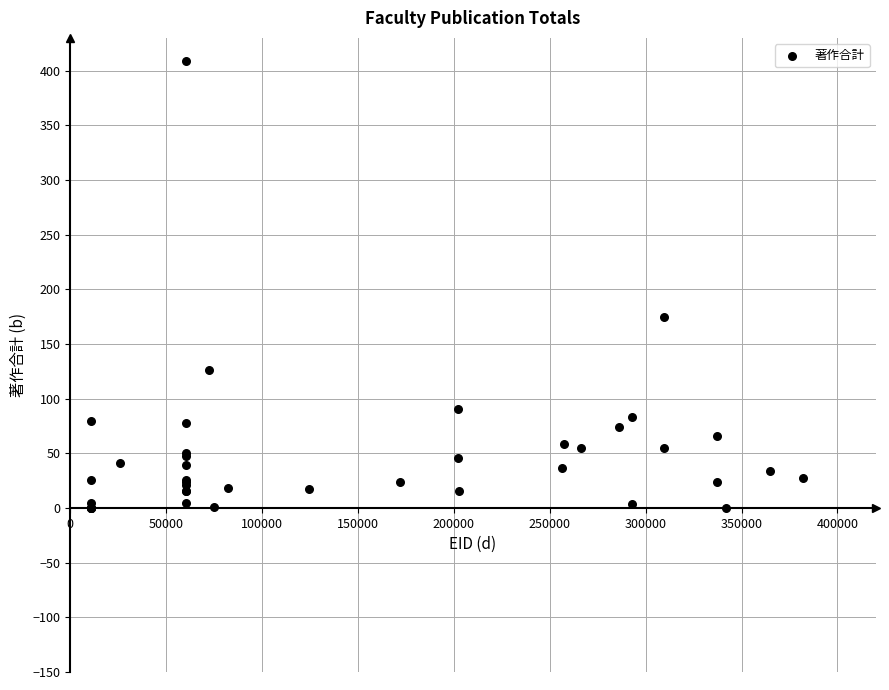

What Y value in the scatter plot is closest to 204?

175